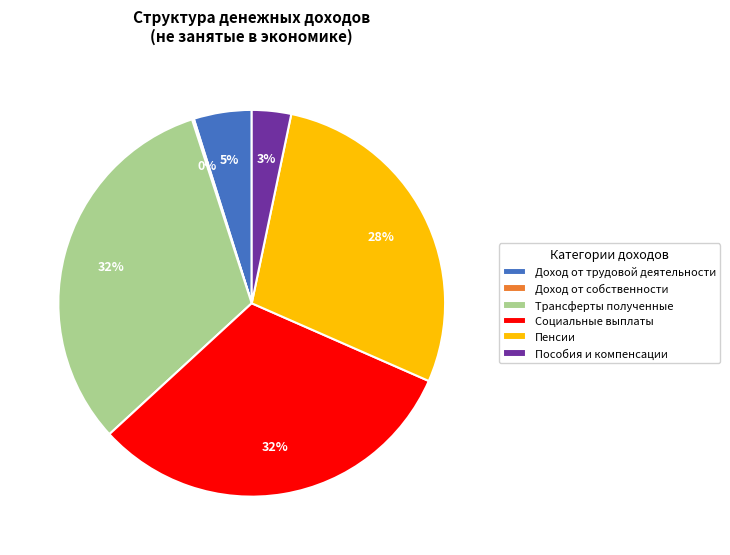

To the nearest percent, what percentage of the pie is Социальные выплаты?

32%